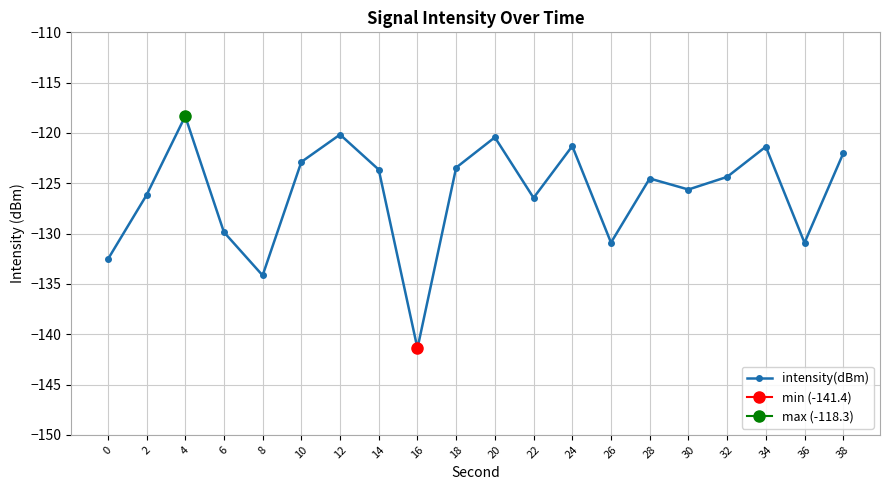

What is the maximum value shown in the chart?

-118.3